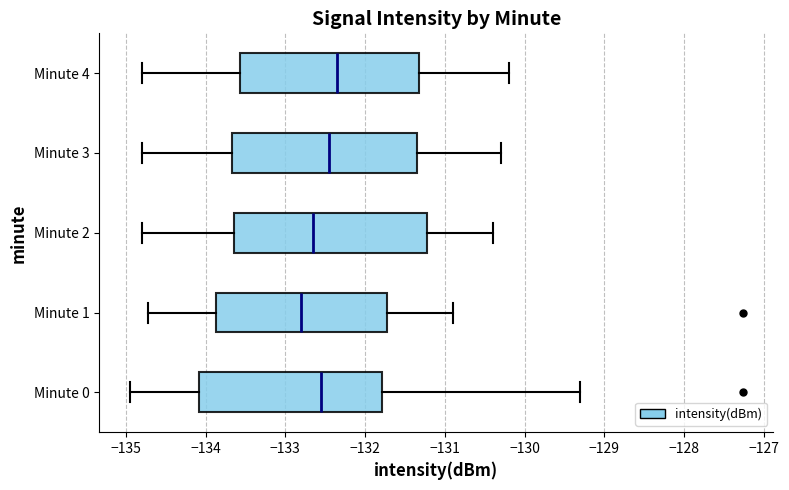

Where does the median line of the box for Minute 3 sit on the x-axis? The values are not printed on the chart, so give them approximately, as read against the axis.

-132.4